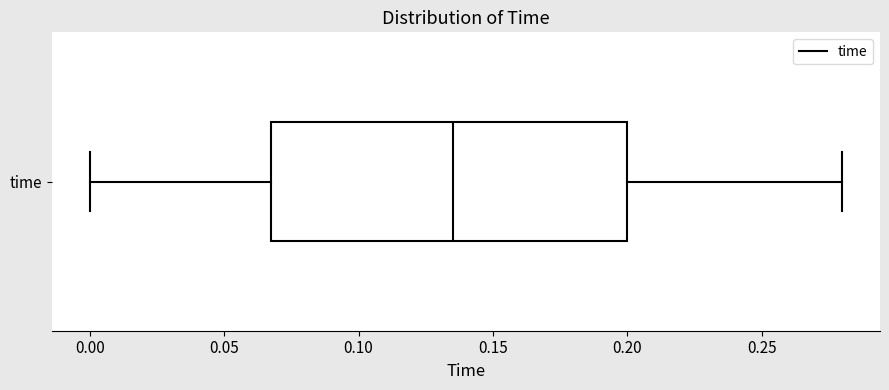

Where does the right whisker of the box for time end on the x-axis? The values are not printed on the chart, so give them approximately, as read against the axis.

0.280